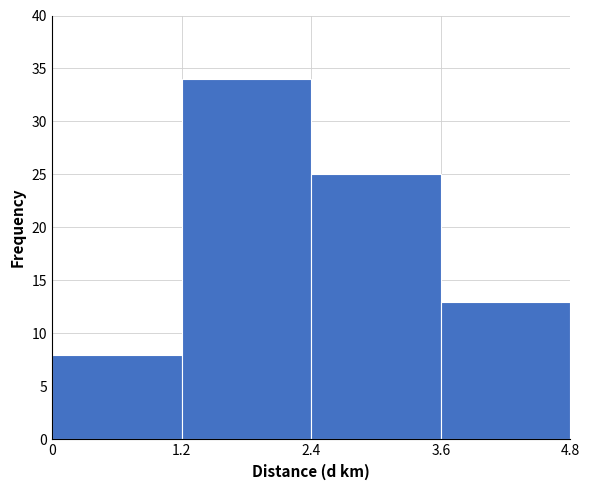

Reading left to right, list every bar in this chart as the range it spans on the x-axis followed by its height. The values are not printed on the chart, so give them approximately, as read against the axis.

0 to 1.2: 8
1.2 to 2.4: 34
2.4 to 3.6: 25
3.6 to 4.8: 13